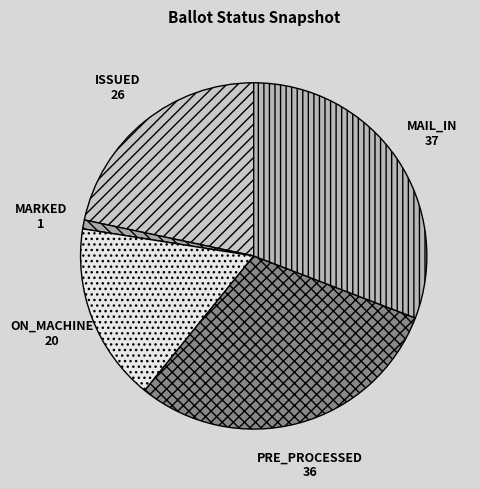

True or false: MAIL_IN accounts for 31% of the total.

True